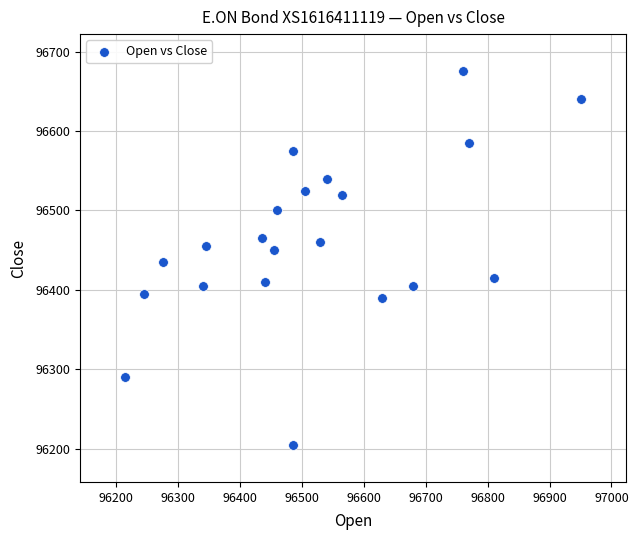

What is the range of Y values (max minus min)?

470